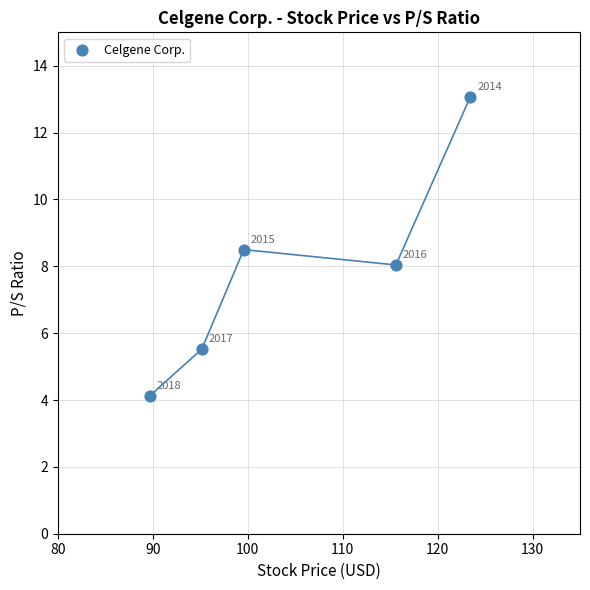

What Y value in the scatter plot is closest to 8?

8.0